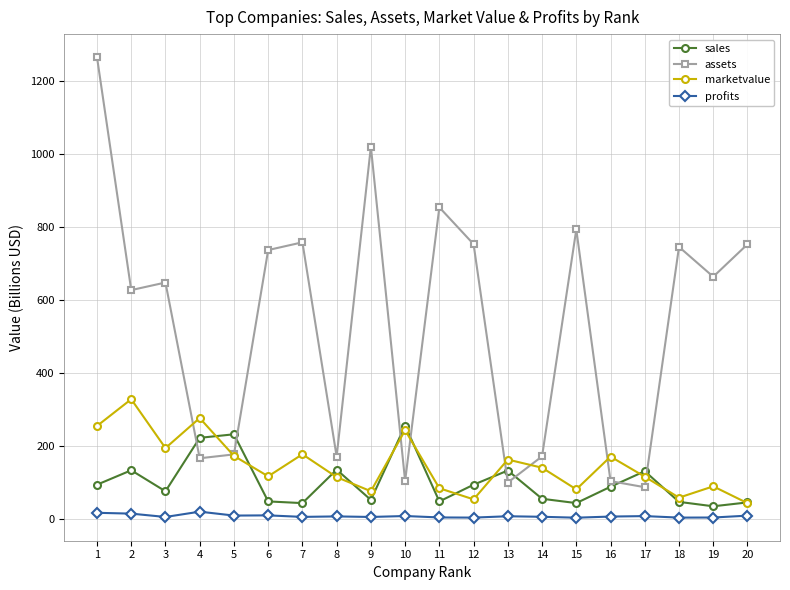

At which category is the sum across all series the highest?

1